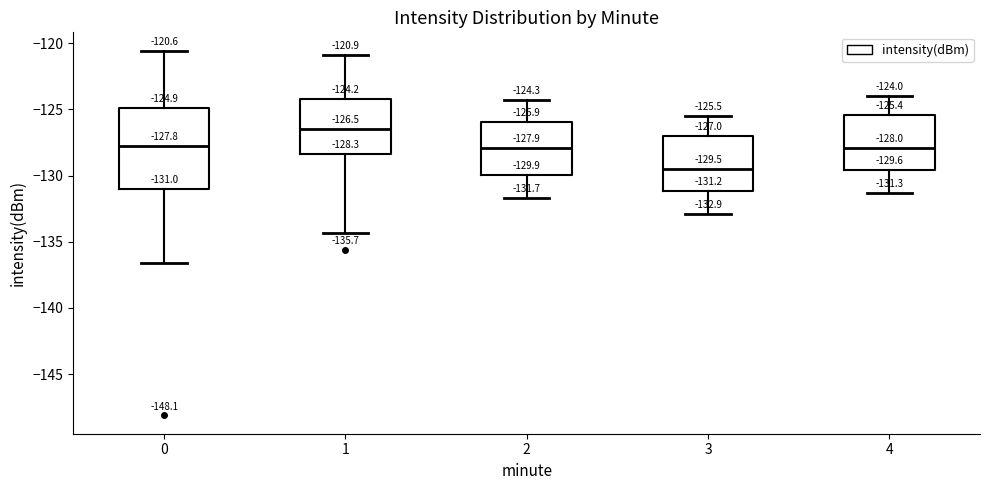

Which box has the highest median line?

1